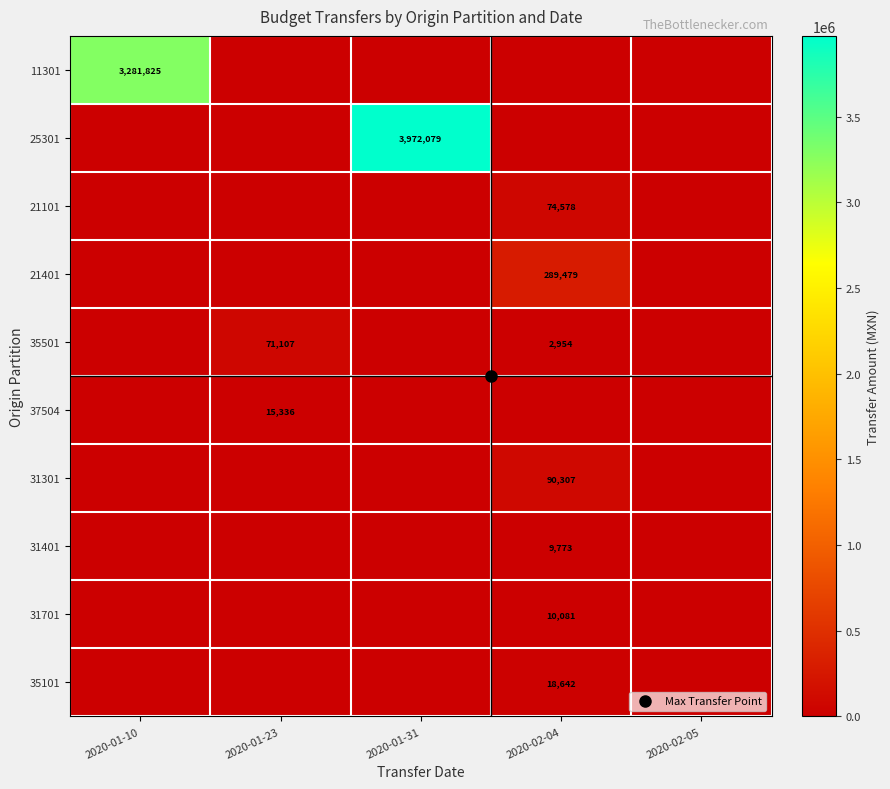

At 2020-01-23, list the series in order from largest to smallest.

35501, 37504, 11301, 25301, 21101, 21401, 31301, 31401, 31701, 35101